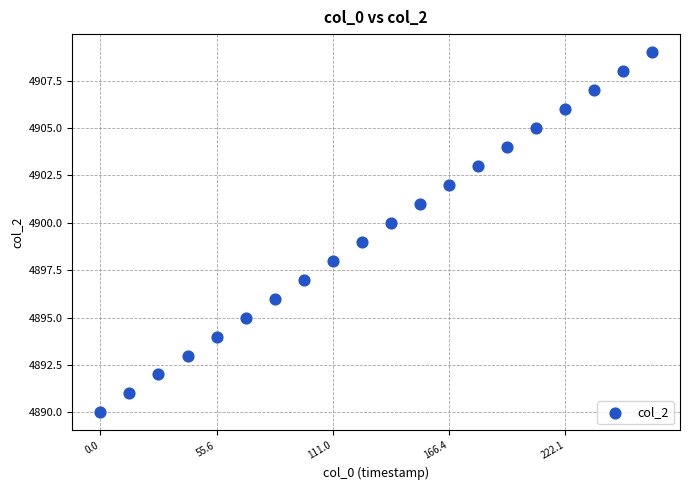

What is the range of Y values (max minus min)?

19